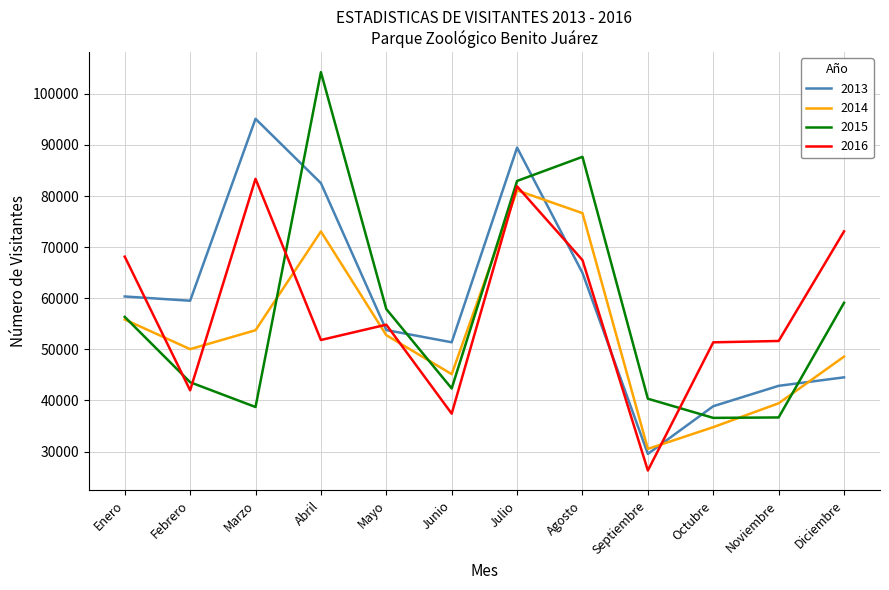

At which category is the sum across all series the highest?

Julio